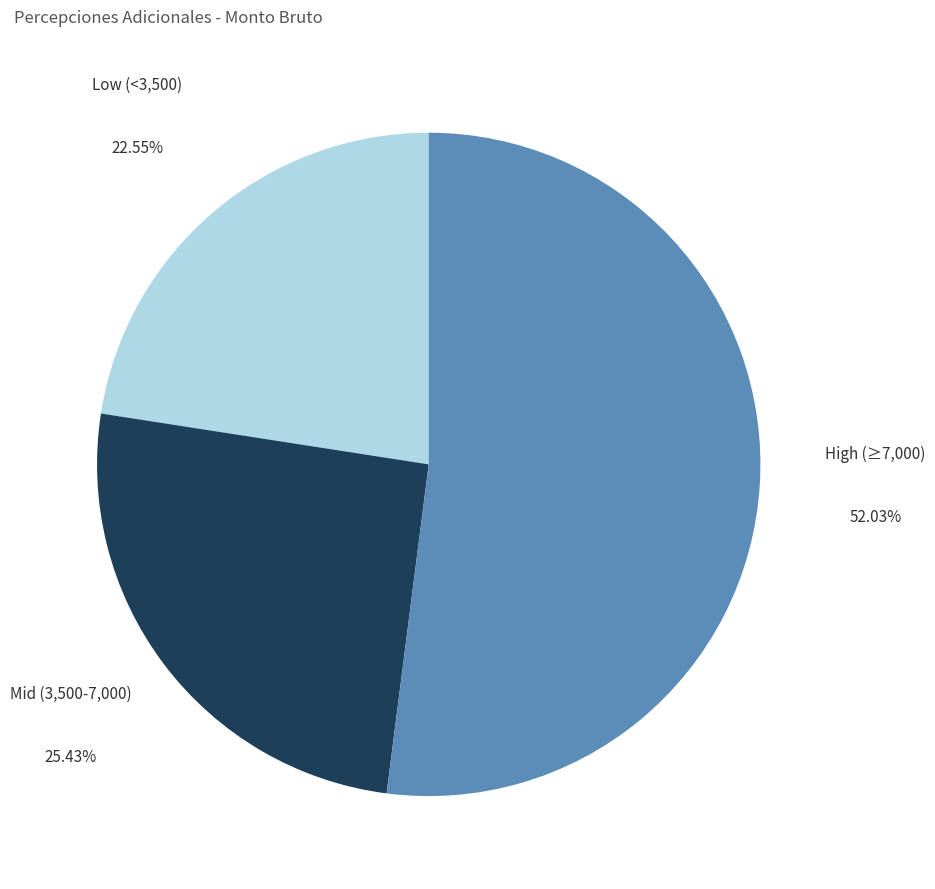

Count the number of slices in the pie.

3